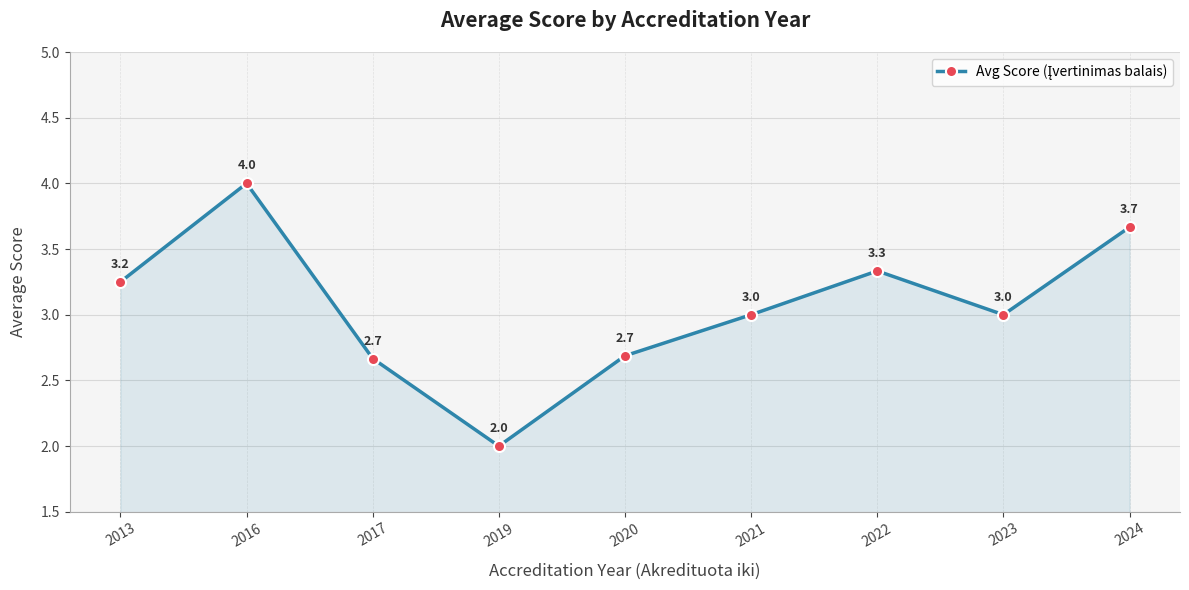

What is the smallest value displayed?

2.0